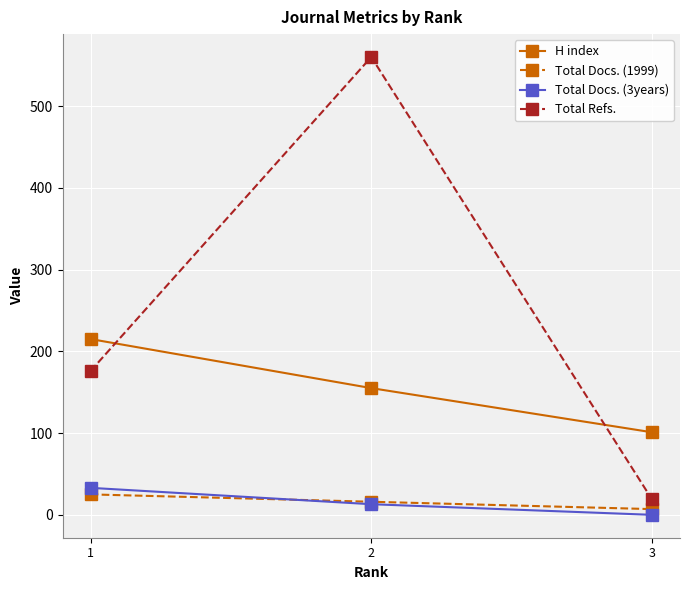

What is the total value across all series at 2?

744